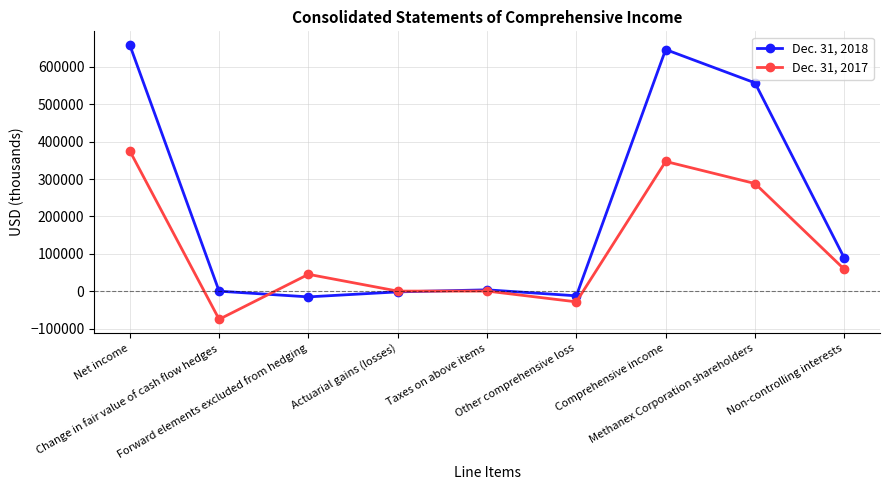

Does the chart have visible grid lines?

Yes